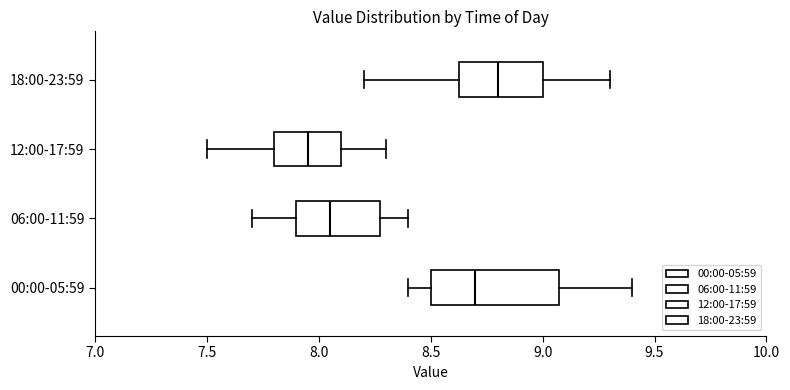

Comparing the boxes themselves (not the whiskers), which one is the widest?

00:00-05:59